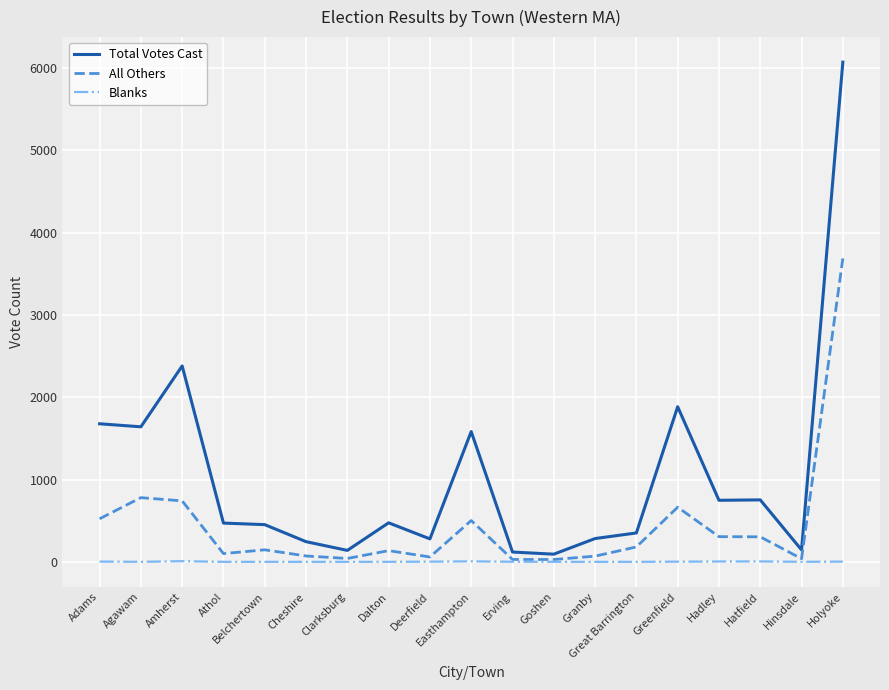

Which category has the highest value across all series?

Holyoke